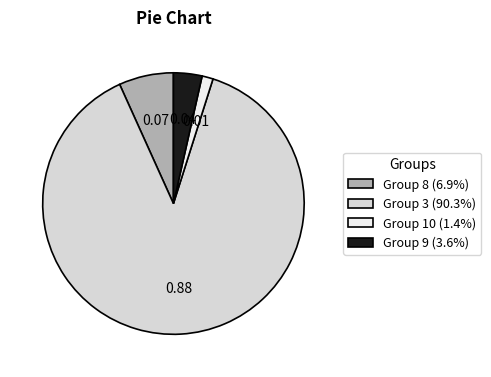

How many segments does this pie chart have?

4